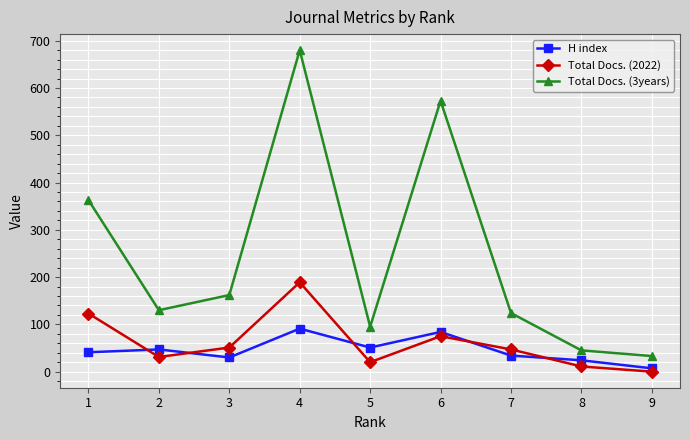

What is the difference between the Total Docs. (2022) values at 9 and 1?

123